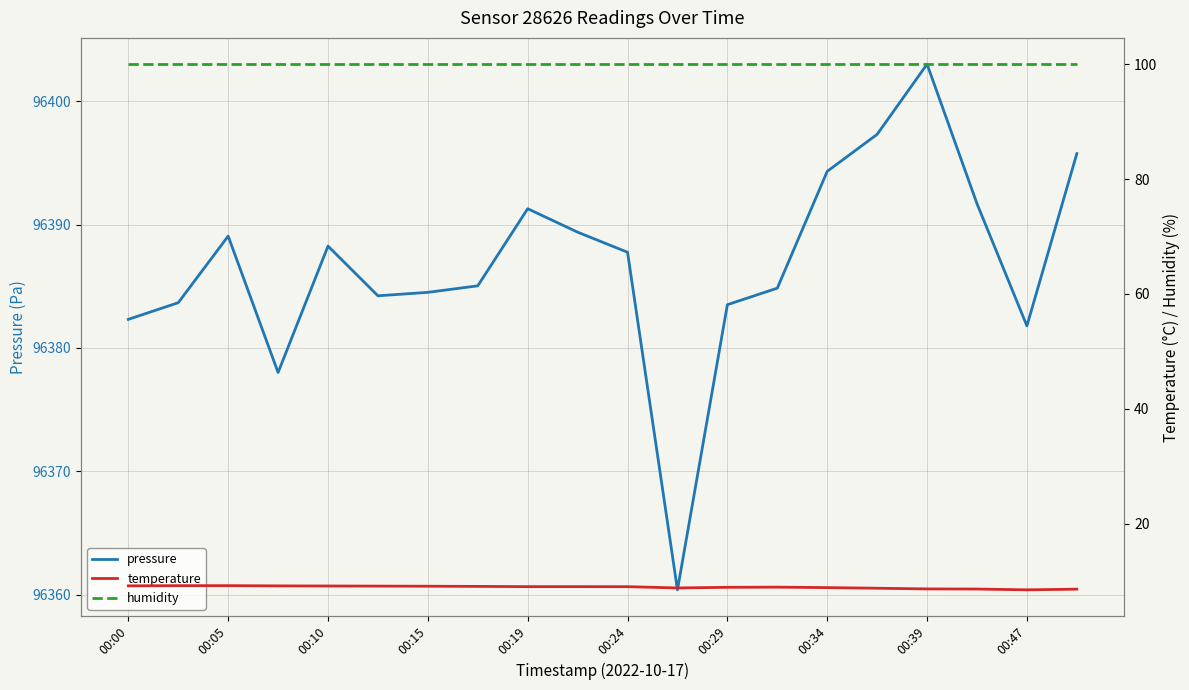

What value does the pressure series have at 00:05?

96389.1